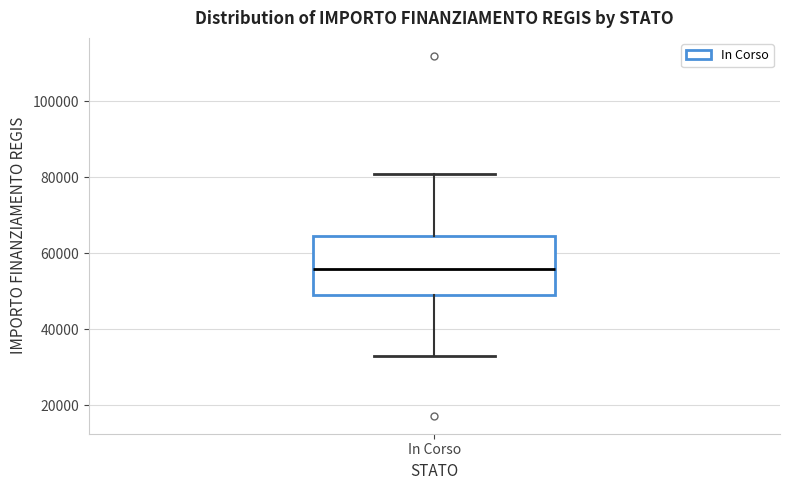

Transcribe this box plot: give where the median line is, the range the box spans, and where the two whiskers end, as read against the y-axis. The values are not printed on the chart, so give them approximately, as read against the axis.

median 56000, box 50000 to 64000, whiskers 32000 to 80000